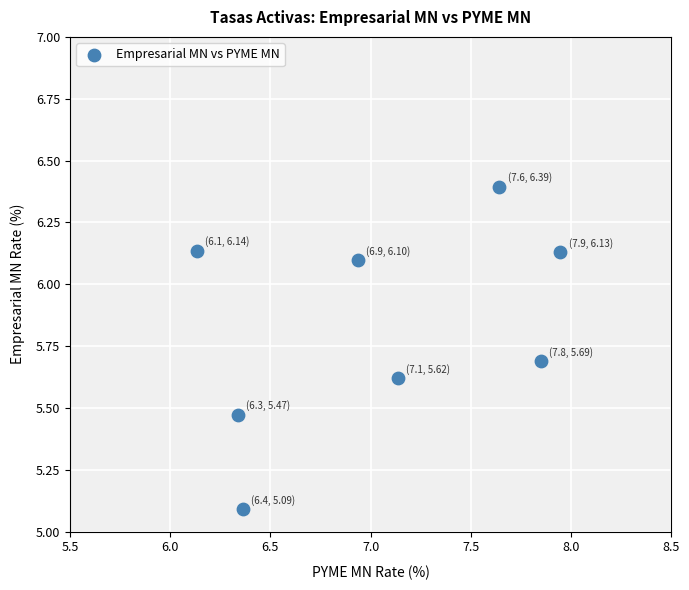

What Y value in the scatter plot is closest to 5?

5.1